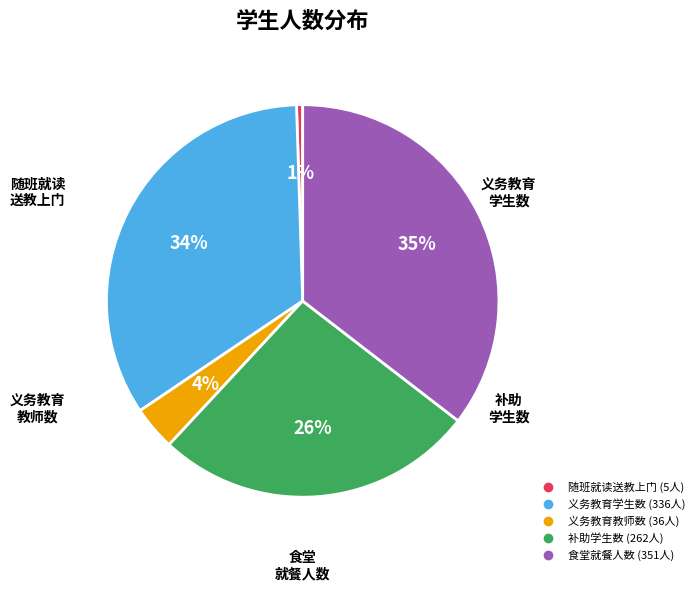

Is there a majority slice in this chart?

No